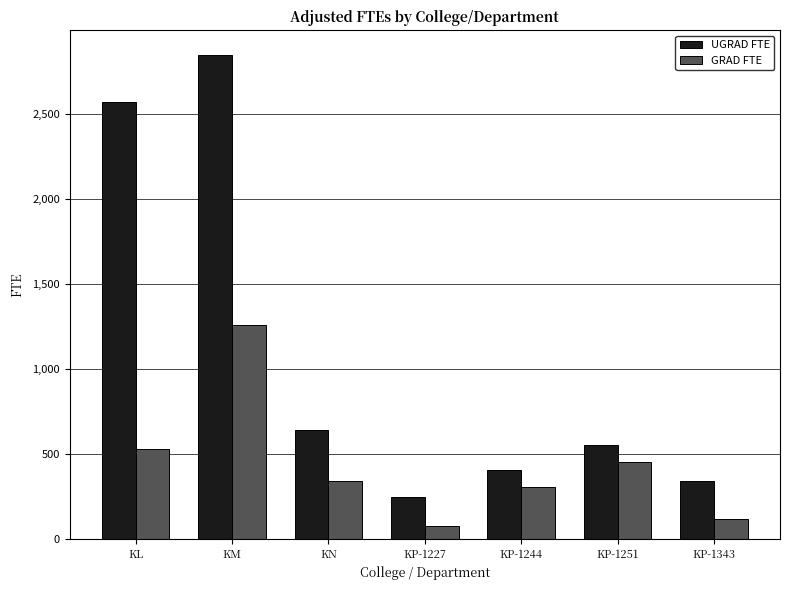

How many groups of bars are there?

7